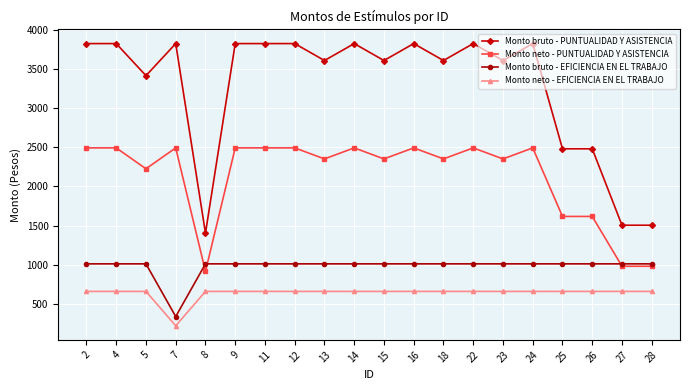

True or false: Monto bruto - PUNTUALIDAD Y ASISTENCIA has more than 1 interior local peaks.

True